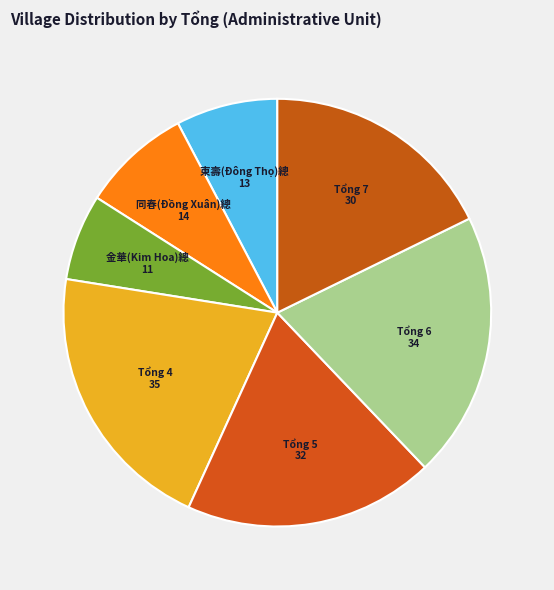

How many segments does this pie chart have?

7